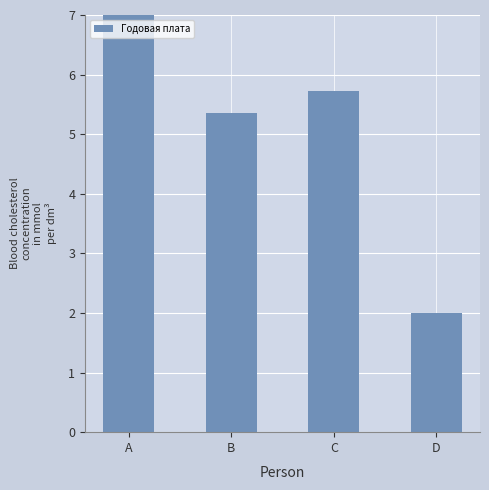

Rank the categories by value from highest to lowest.

A, C, B, D